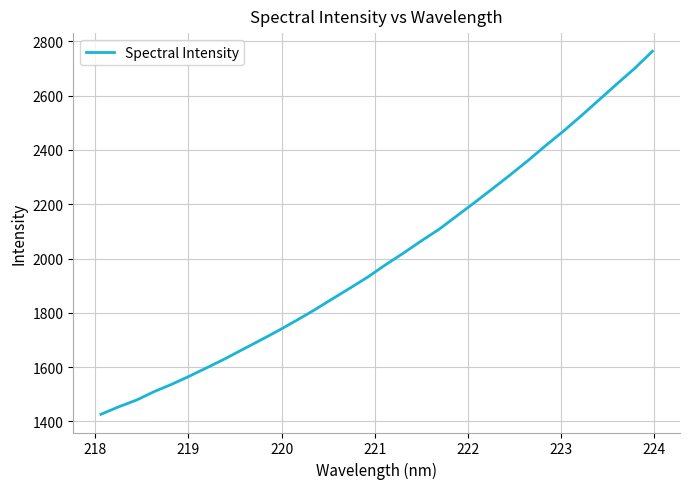

What is the minimum value shown in the chart?

1425.9